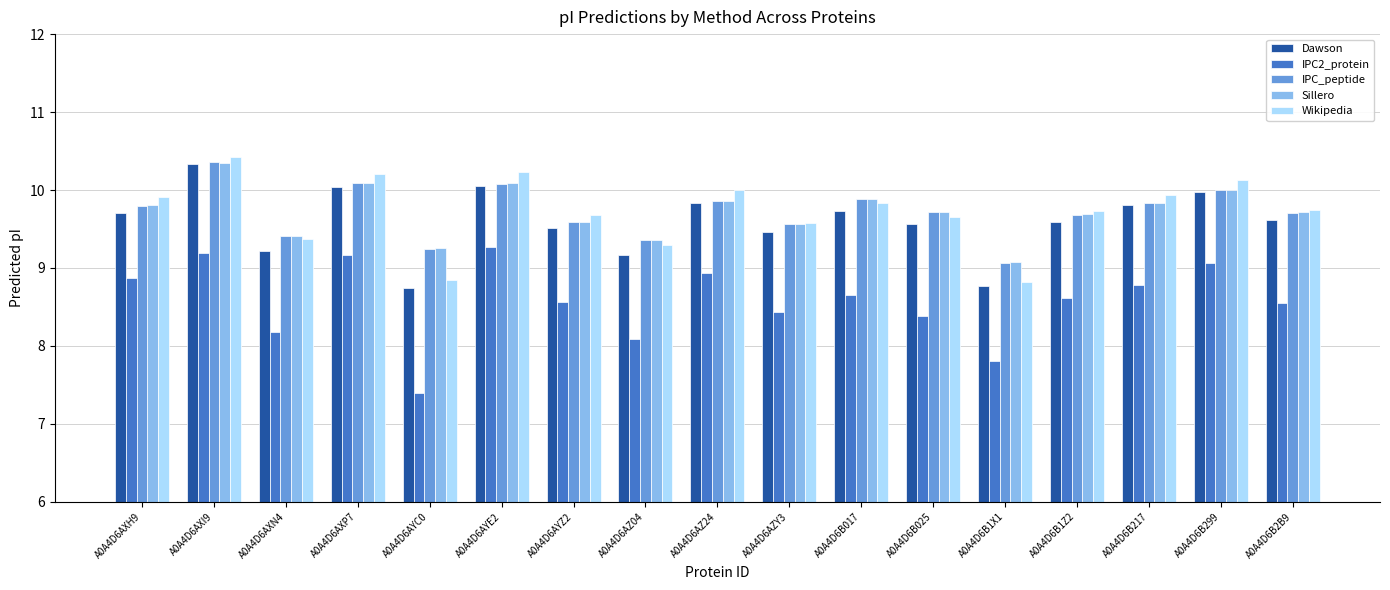

What is the difference between the highest and lowest values at A0A4D6AXH9?

1.0